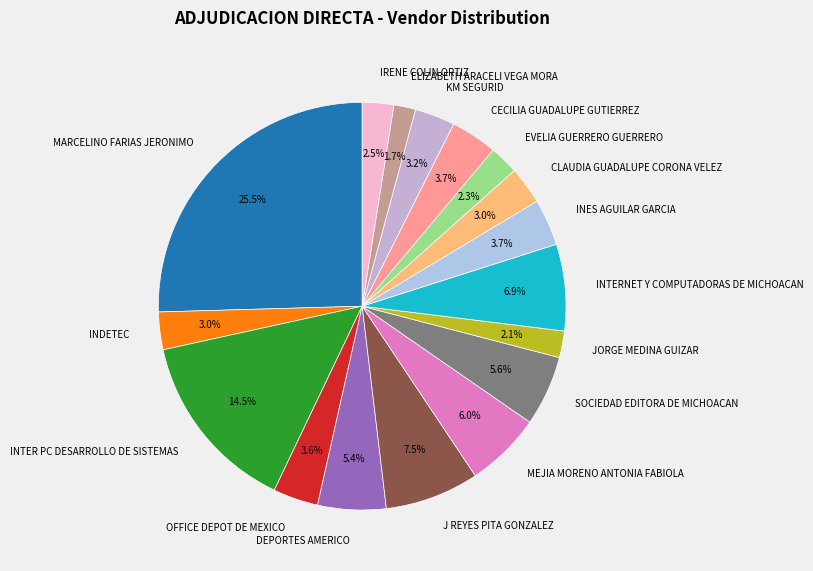

Approximately how many times larger is the value at INTER PC DESARROLLO DE SISTEMAS compared to J REYES PITA GONZALEZ?

1.9